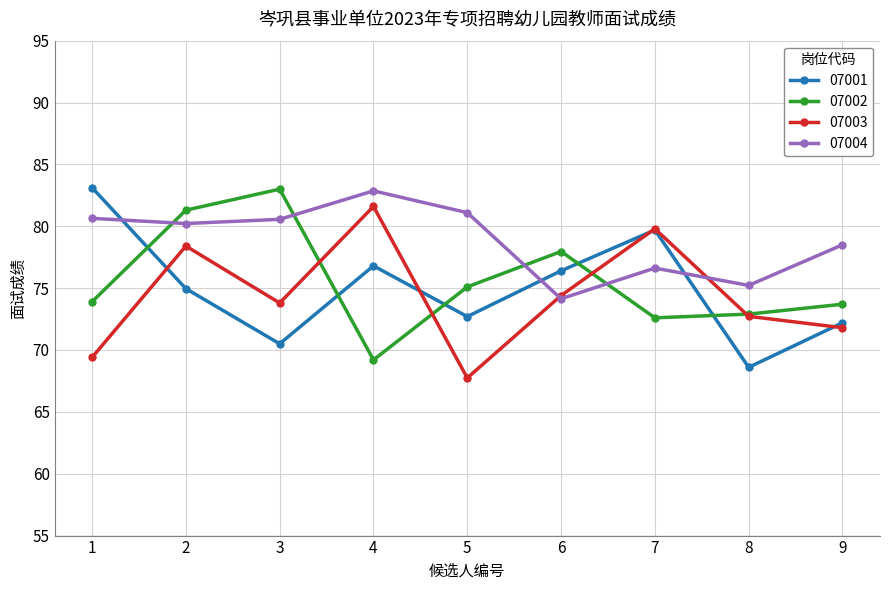

What is the difference between the maximum and second lowest values in the 07004 series?

7.6